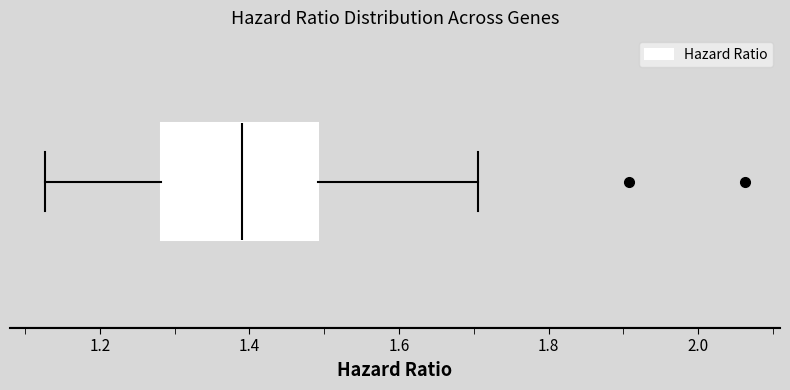

Transcribe this box plot: give where the median line is, the range the box spans, and where the two whiskers end, as read against the x-axis. The values are not printed on the chart, so give them approximately, as read against the axis.

median 1.38, box 1.28 to 1.50, whiskers 1.12 to 1.70